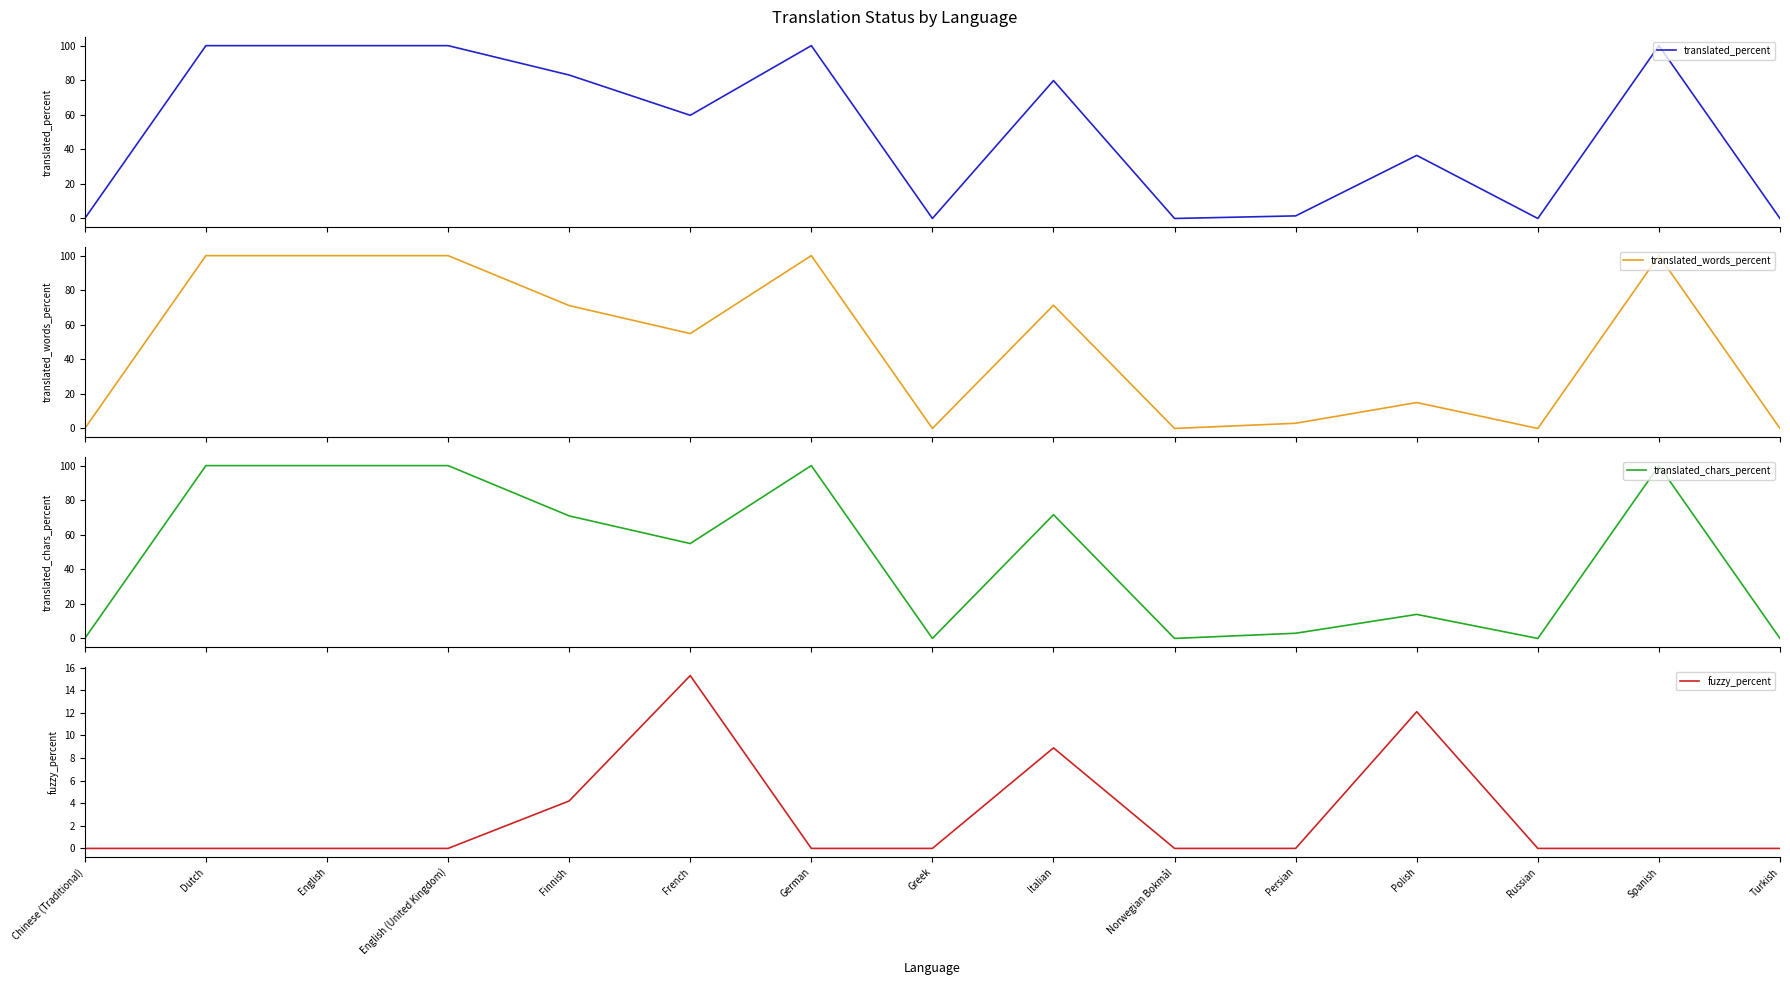

What is the average value of the translated_chars_percent series?

47.6